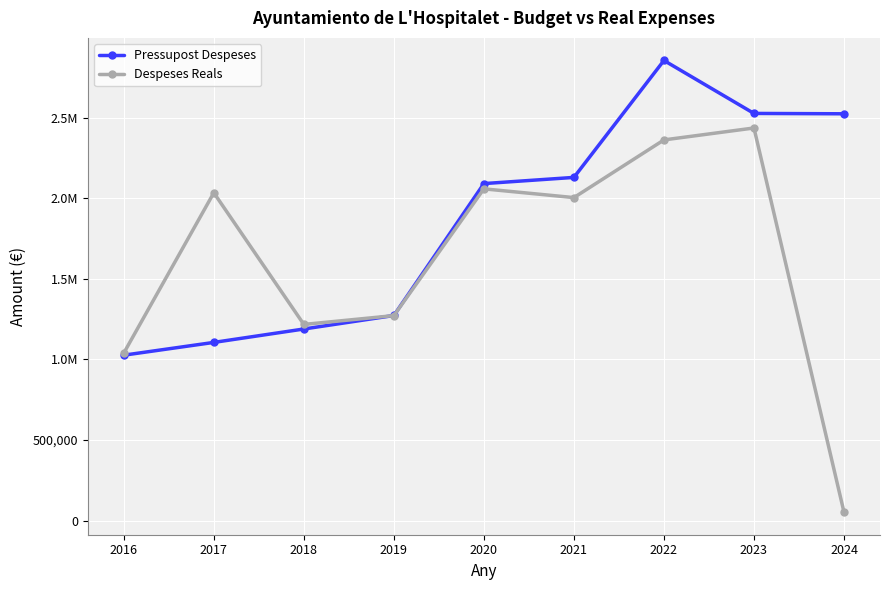

What are all the series names shown in the legend?

Pressupost Despeses, Despeses Reals